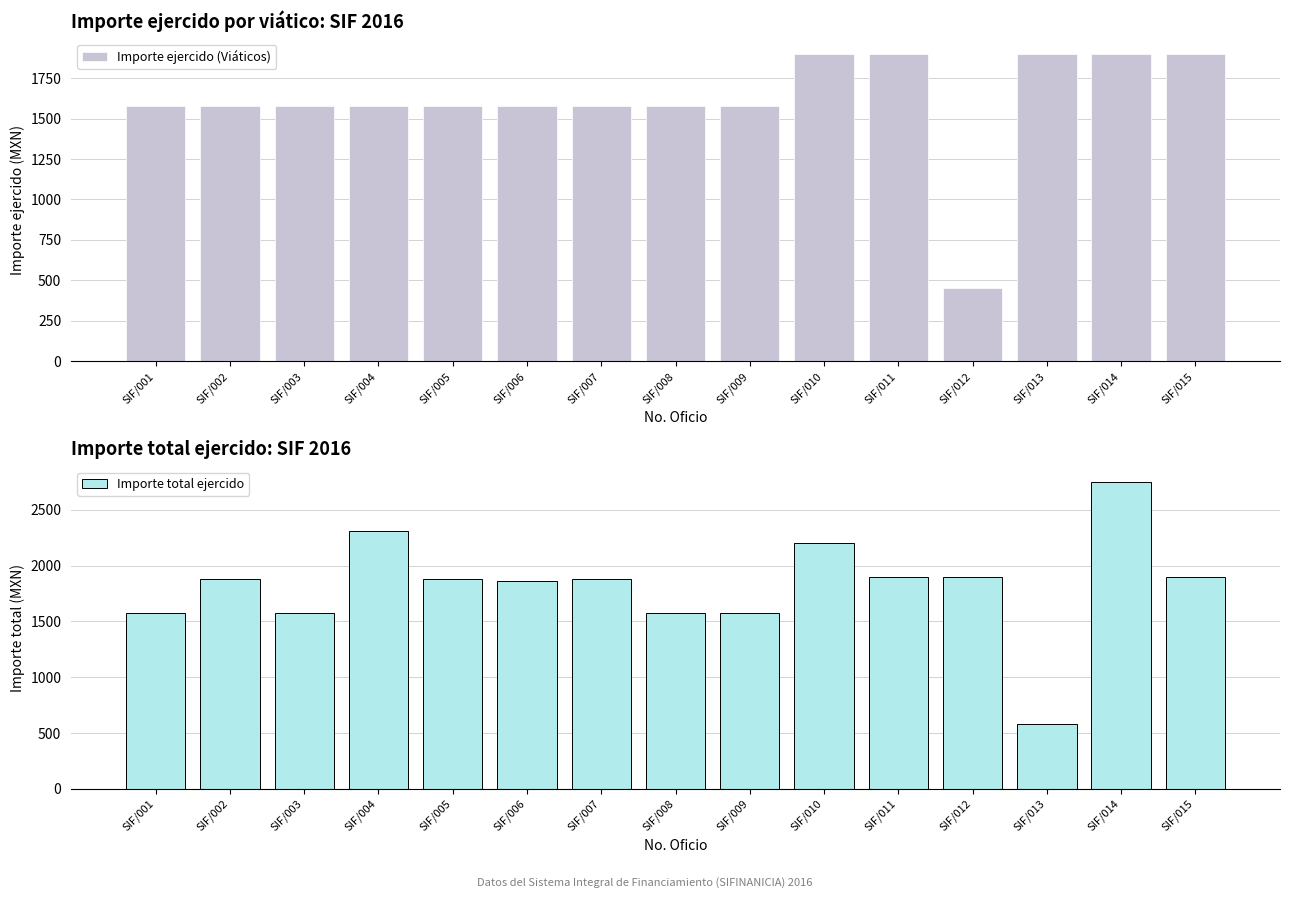

Reading right to left, transcribe all the data shown in this chart.

Importe ejercido (Viáticos): 1900	1900	1900	450	1900	1900	1578	1578	1578	1578	1578	1578	1578	1578	1578
Importe total ejercido: 1900	2752	580	1900	1900	2202	1578	1578	1880	1862	1880	2312	1578	1880	1578